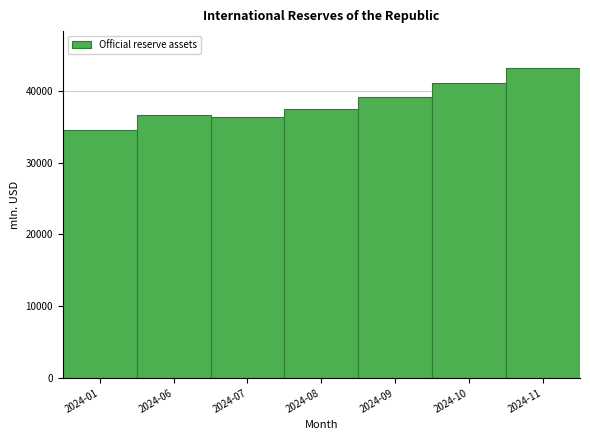

Reading left to right, what are all the values shown in this chart?

2024-01=34564.6	2024-06=36634.3	2024-07=36340.6	2024-08=37402.2	2024-09=39153.5	2024-10=41139.1	2024-11=43143.3